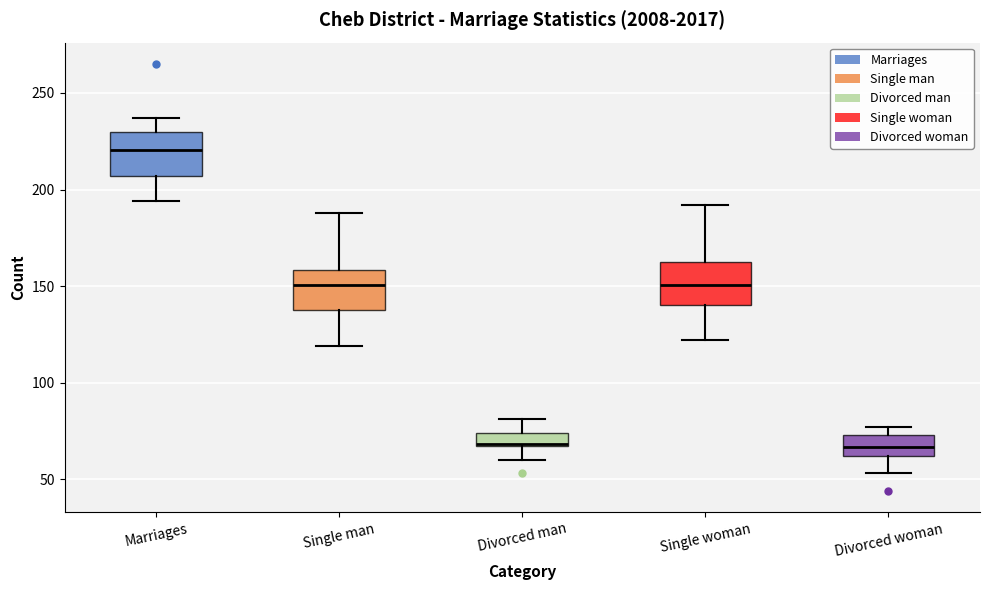

Which box's median line is the highest?

Marriages